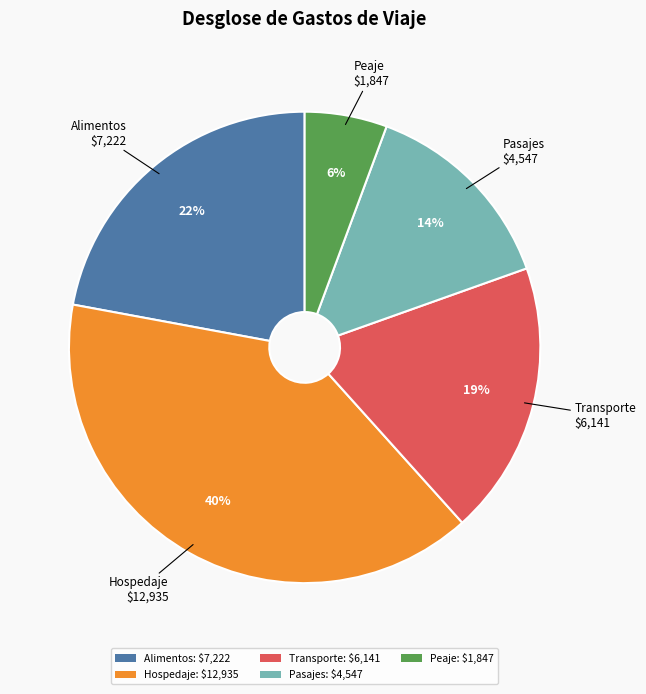

Is there a majority slice in this chart?

No